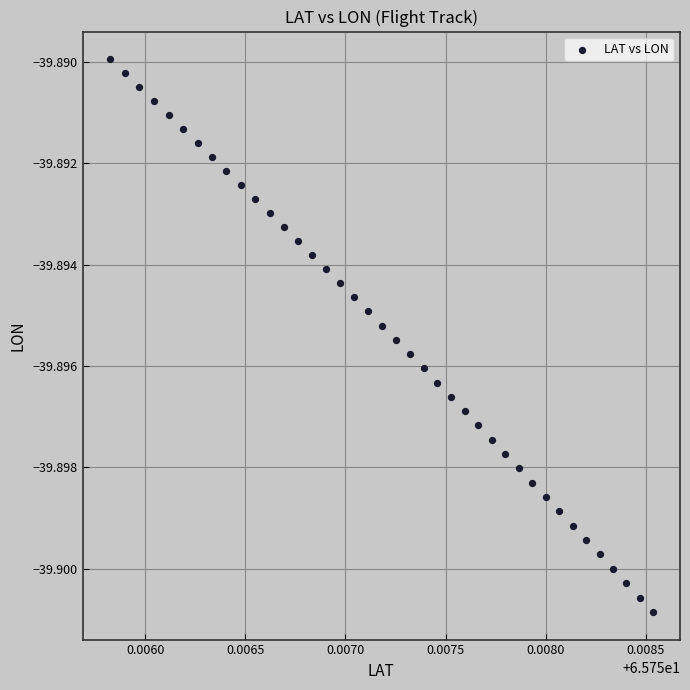

How many points are shown in the scatter plot?

40